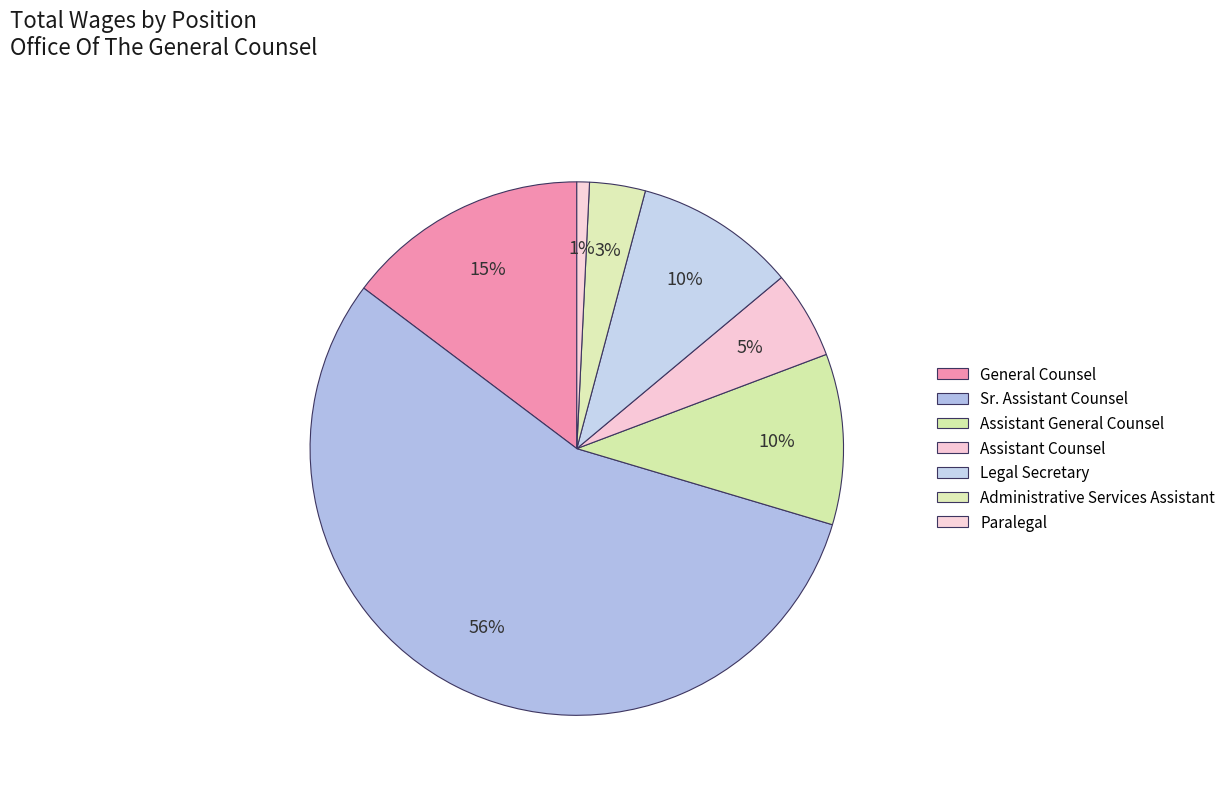

What percentage is the General Counsel slice, to the nearest percent?

15%